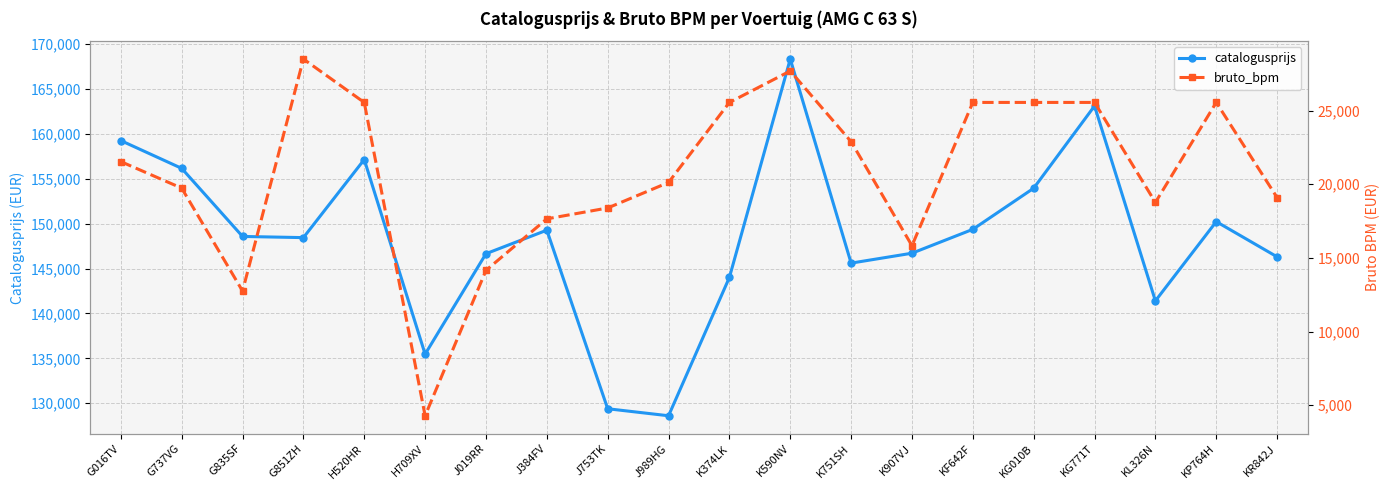

Rank the series at KP764H from lowest to highest value.

bruto_bpm, catalogusprijs